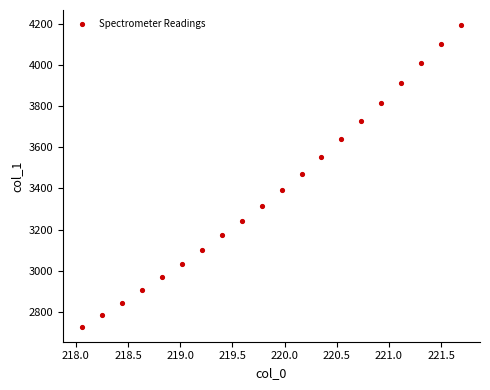

What is the range of X values (max minus min)?

3.6